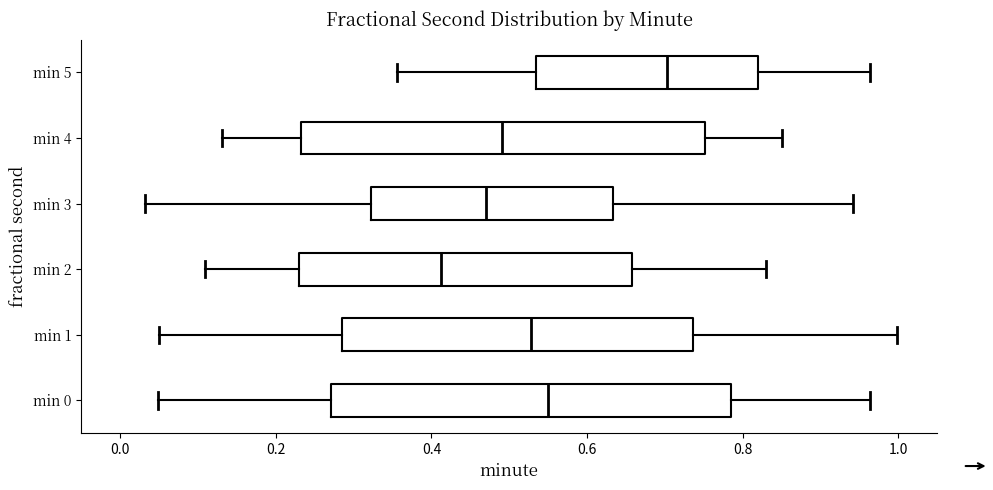

Reading bottom to top, read every box against the x-axis: the position of its median line, the range the box covers, and the ends of its whiskers. The values are not printed on the chart, so give them approximately, as read against the axis.

min 0: median 0.56, box 0.28 to 0.78, whiskers 0.04 to 0.96
min 1: median 0.52, box 0.28 to 0.74, whiskers 0.06 to 1.00
min 2: median 0.42, box 0.22 to 0.66, whiskers 0.10 to 0.82
min 3: median 0.46, box 0.32 to 0.64, whiskers 0.04 to 0.94
min 4: median 0.50, box 0.24 to 0.76, whiskers 0.14 to 0.86
min 5: median 0.70, box 0.54 to 0.82, whiskers 0.36 to 0.96